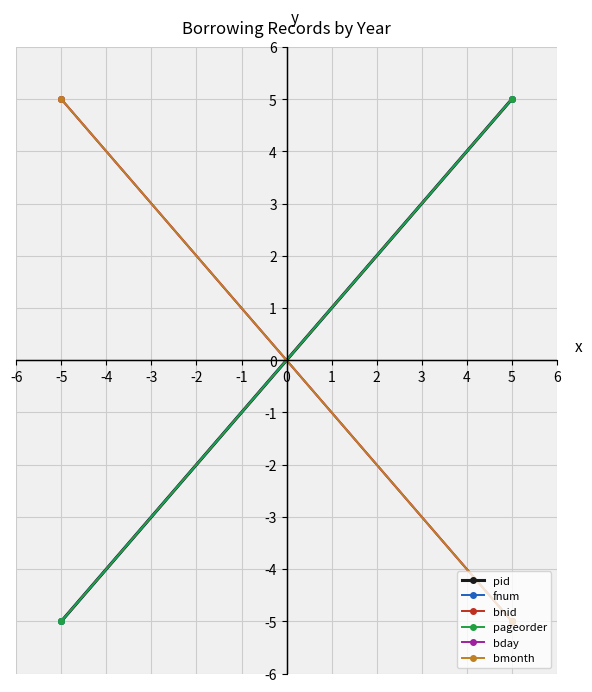

What are all the series names shown in the legend?

pid, fnum, bnid, pageorder, bday, bmonth